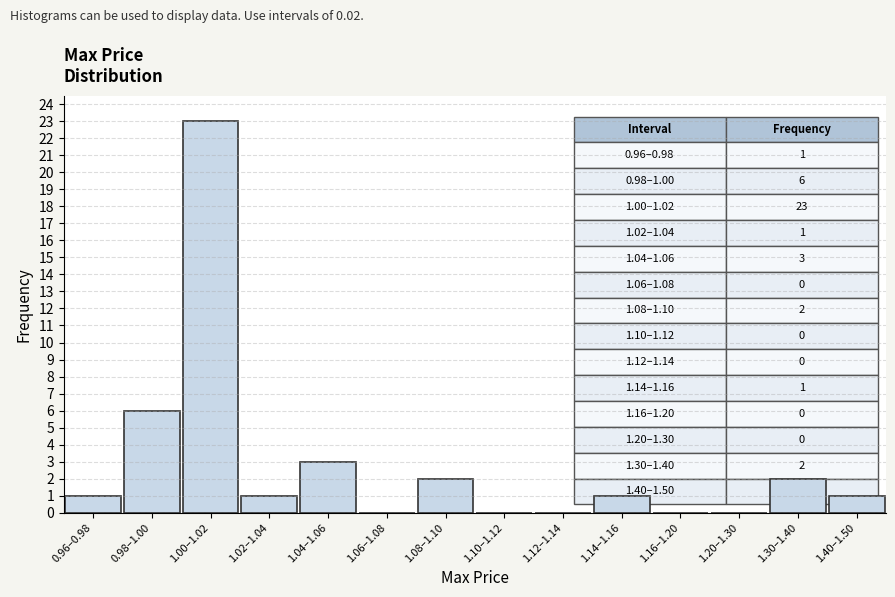

Reading left to right, extract all data points from this chart.

0.96–0.98=1	0.98–1.00=6	1.00–1.02=23	1.02–1.04=1	1.04–1.06=3	1.06–1.08=0	1.08–1.10=2	1.10–1.12=0	1.12–1.14=0	1.14–1.16=1	1.16–1.20=0	1.20–1.30=0	1.30–1.40=2	1.40–1.50=1